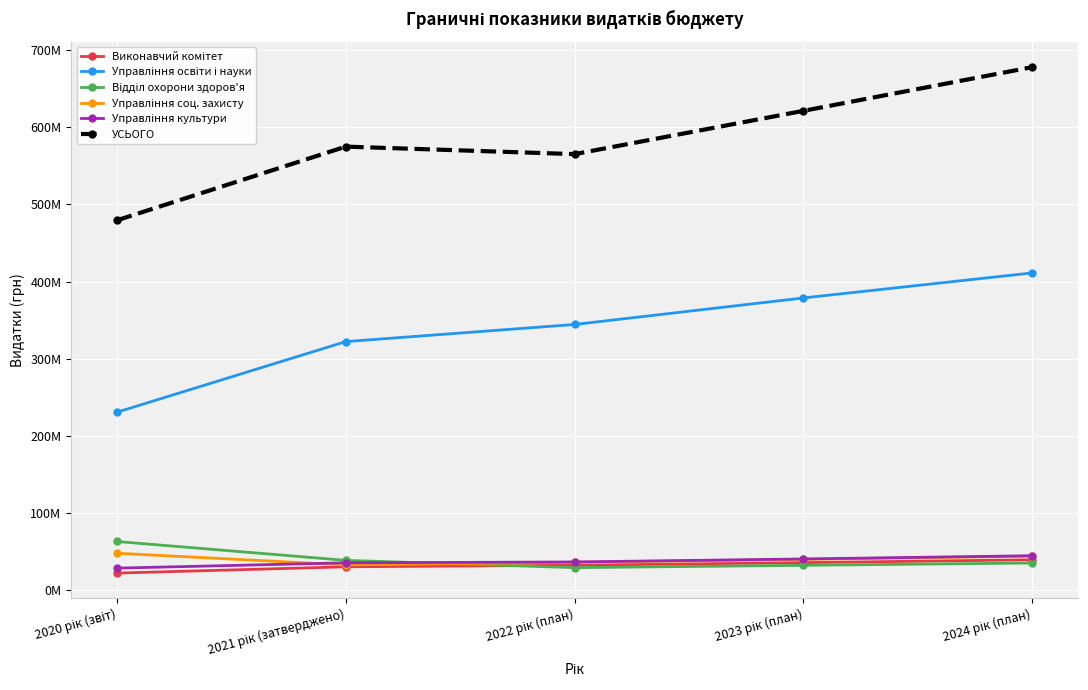

True or false: УСЬОГО has a value of 171727573.1 at 2021 рік (затверджено).

False